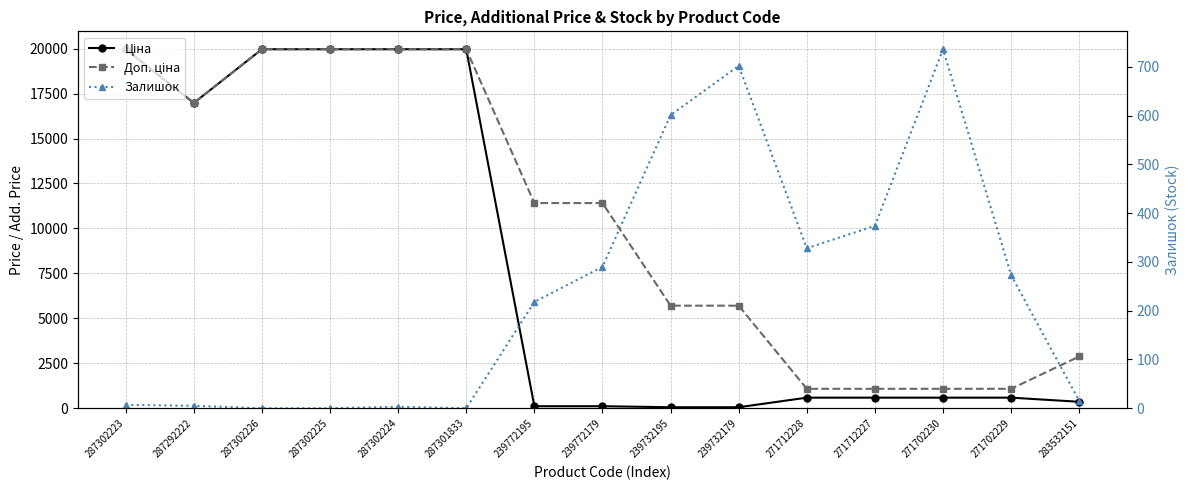

What is the difference between the Ціна values at 271702230 and 287301833?

19374.3